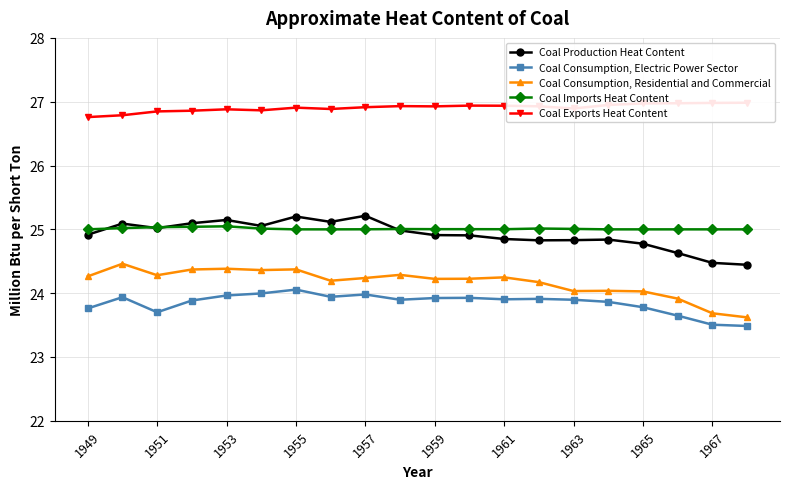

The Coal Imports Heat Content series shows 25.0 at 1957. True or false?

True